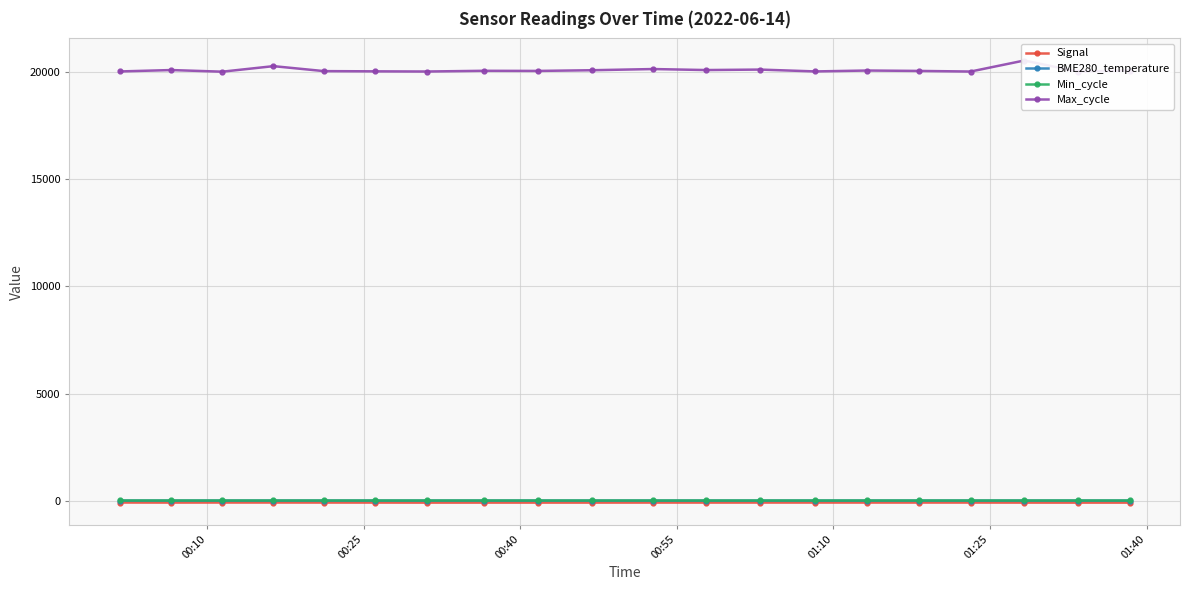

Count the number of data series in this chart.

4